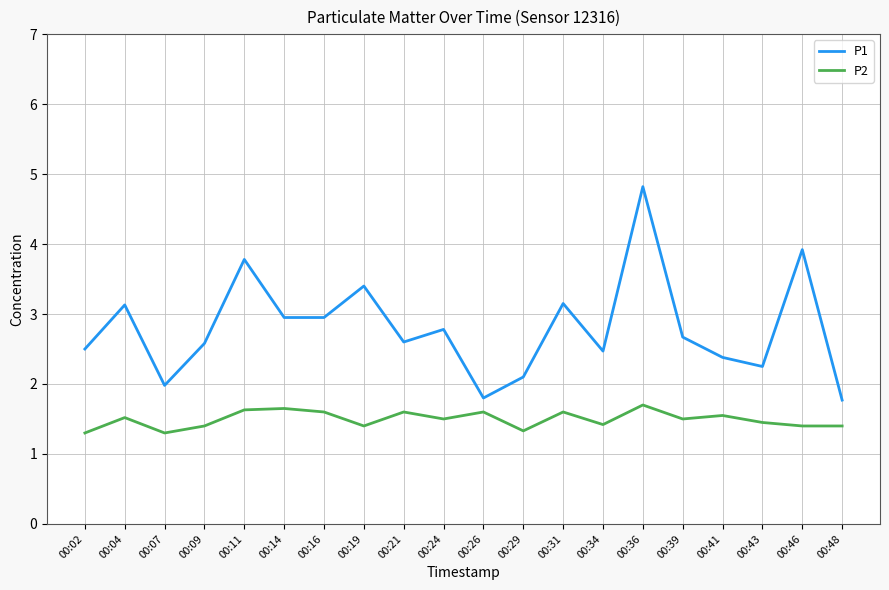

Is it true that P2 equals 1.6 at 00:31?

True